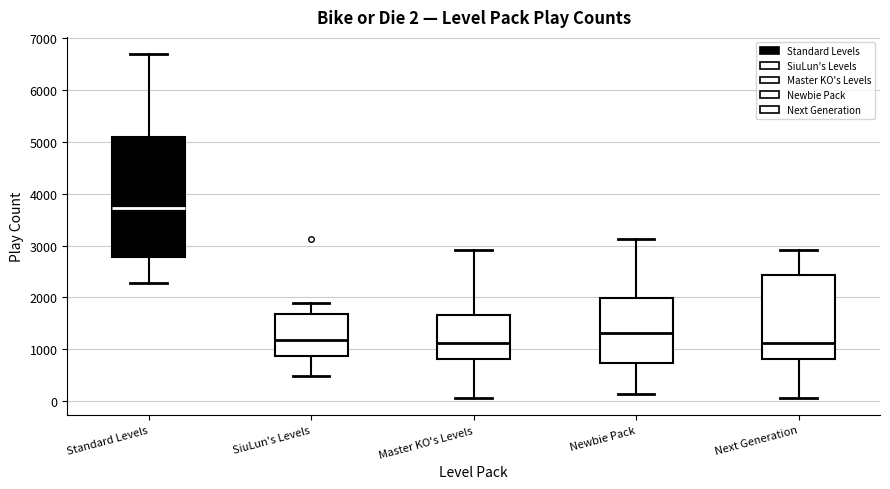

Which box is the tallest, from its lower edge to its upper edge?

Standard Levels